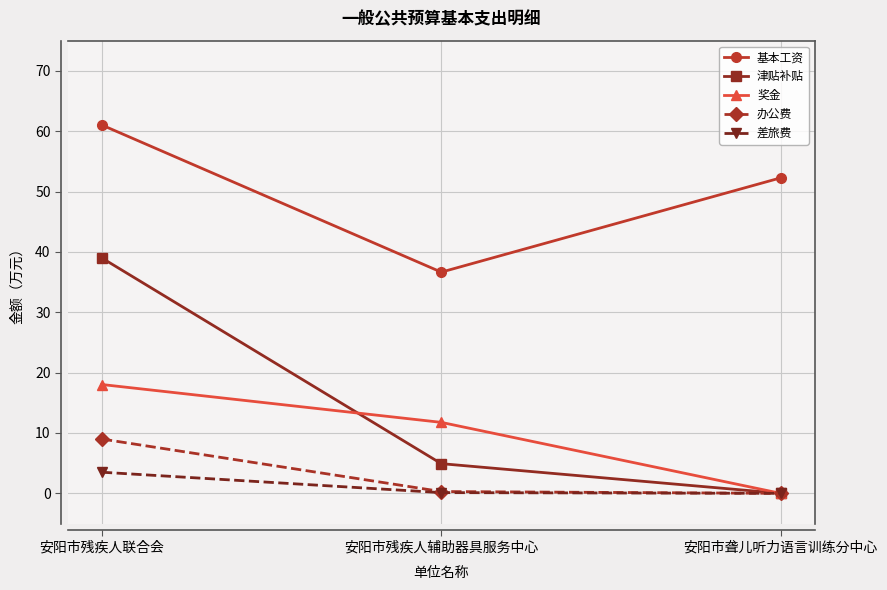

Which series has the largest range (max minus min)?

津贴补贴